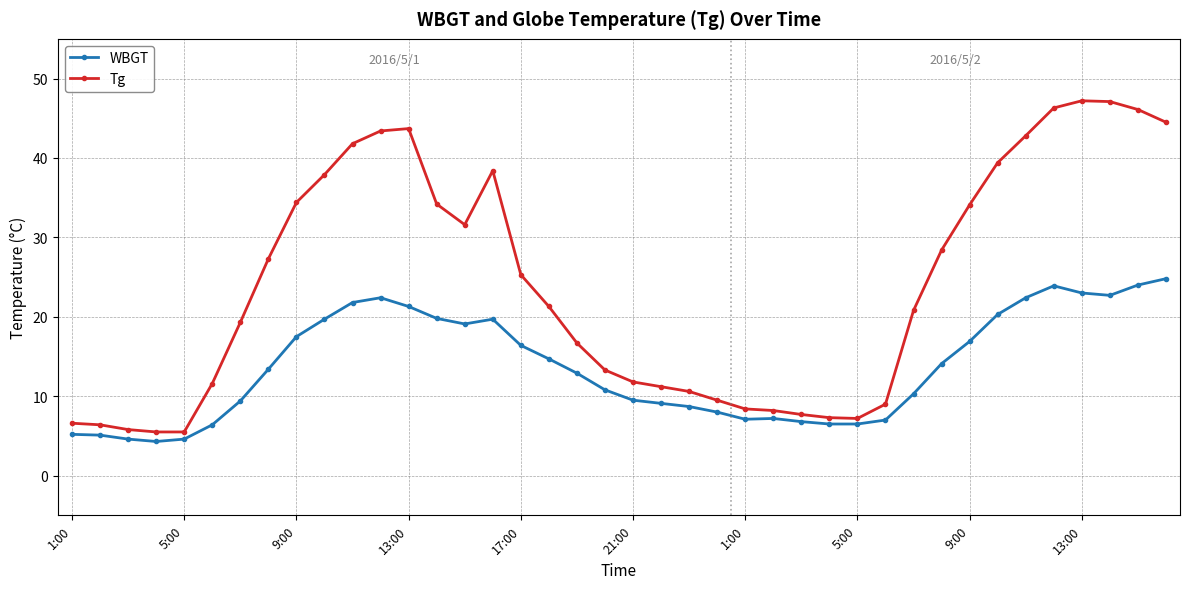

What is the maximum value for Tg?

47.2